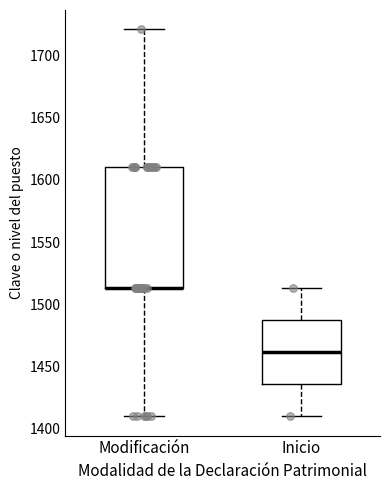

Comparing the boxes themselves (not the whiskers), which one is the tallest?

Modificación